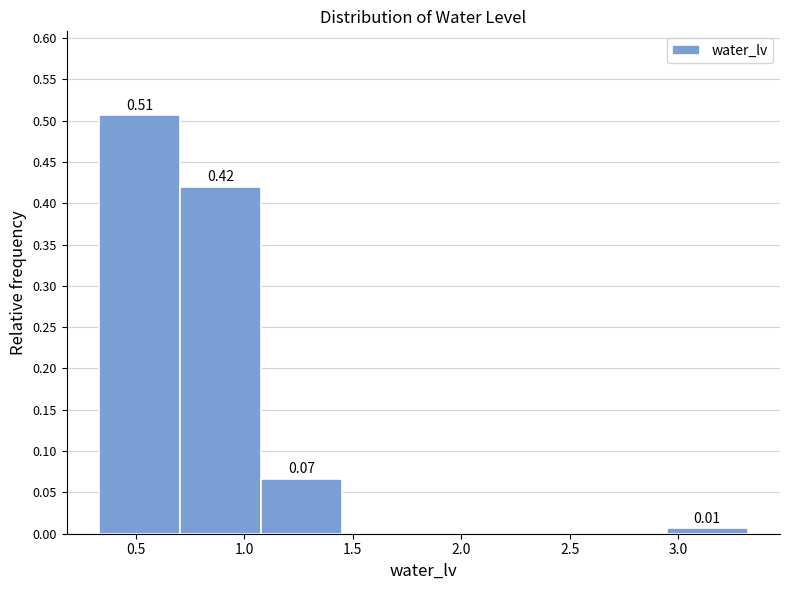

Over which range of the x-axis is the bar tallest?

0.35 to 0.70